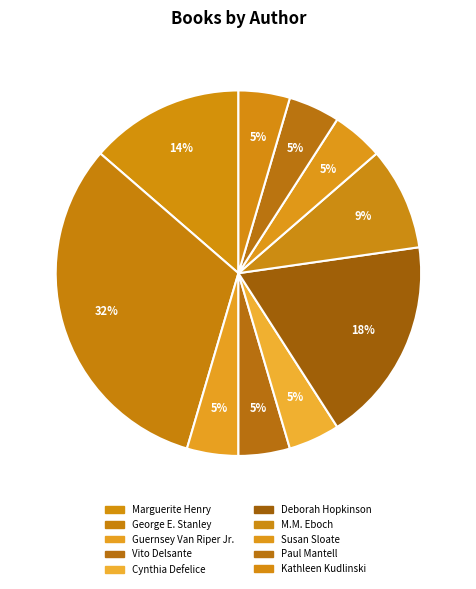

The Guernsey Van Riper Jr. slice represents 5% of the pie. True or false?

True